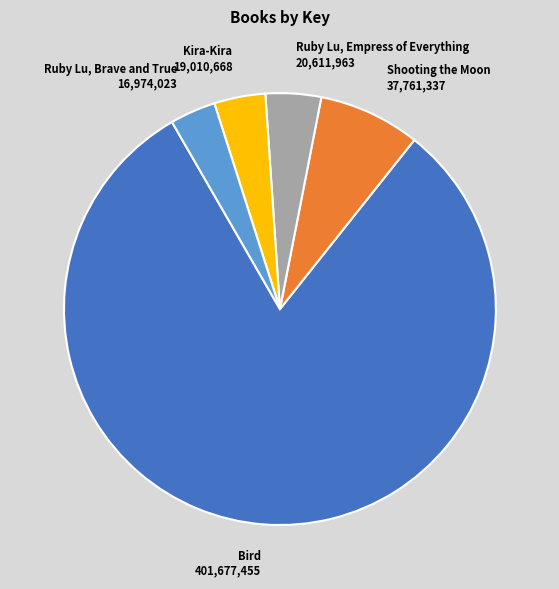

True or false: Shooting the Moon accounts for 8% of the total.

True